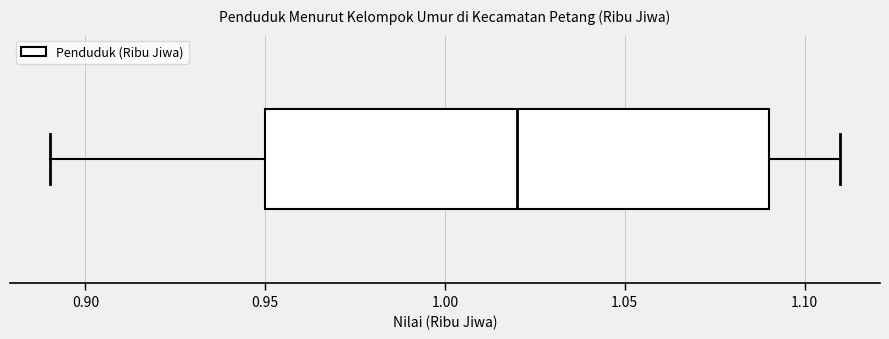

Read this box plot against the x-axis: the position of the median line, the range covered by the box, and the ends of both whiskers. The values are not printed on the chart, so give them approximately, as read against the axis.

median 1.02, box 0.95 to 1.09, whiskers 0.89 to 1.11